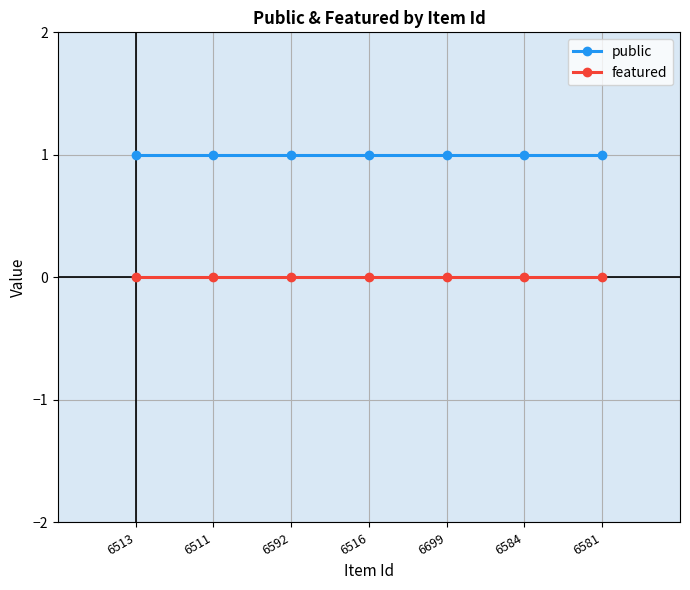

Reading left to right, transcribe all the data shown in this chart.

public: 1	1	1	1	1	1	1
featured: 0	0	0	0	0	0	0